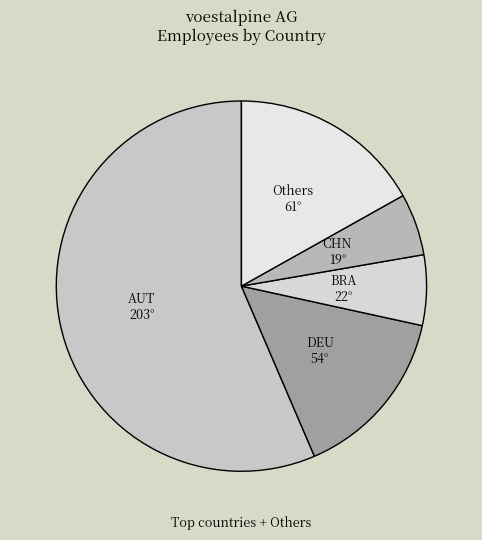

Count the number of slices in the pie.

5